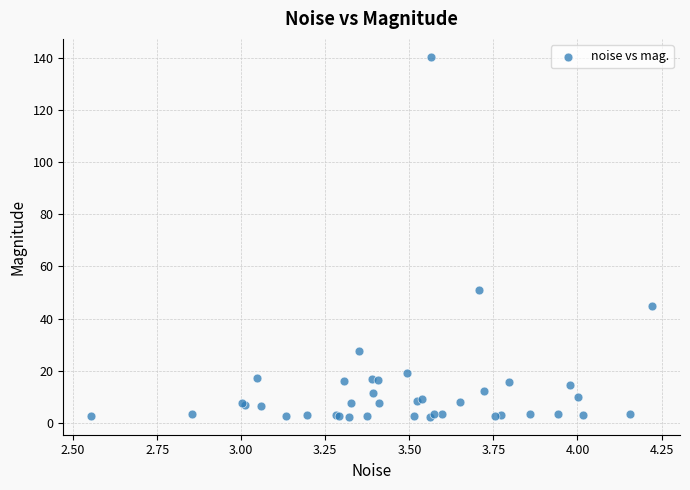

What Y value in the scatter plot is closest to 71?

50.8